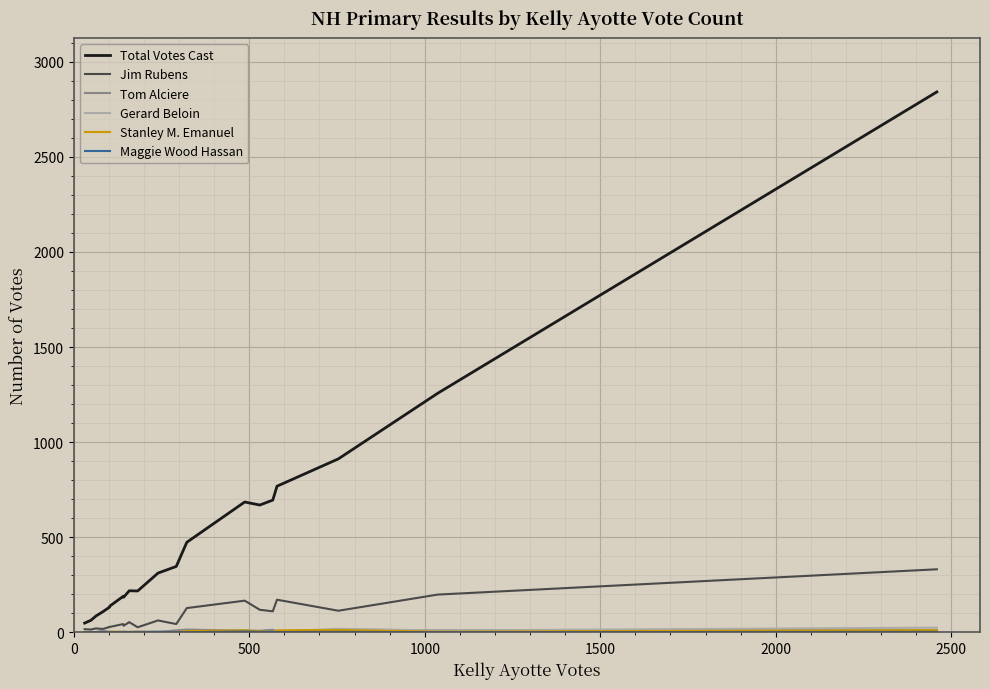

Does the chart display data point markers on the line(s)?

No